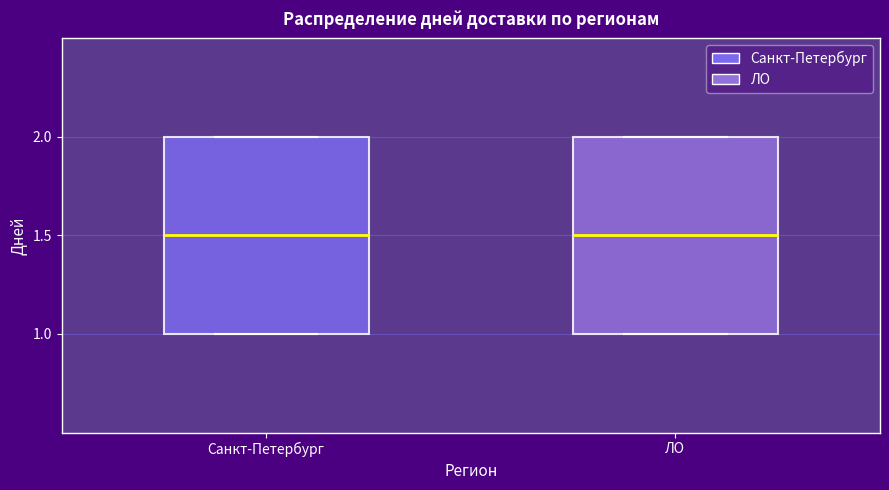

Where does the median line of the box for ЛО sit on the y-axis? The values are not printed on the chart, so give them approximately, as read against the axis.

1.5